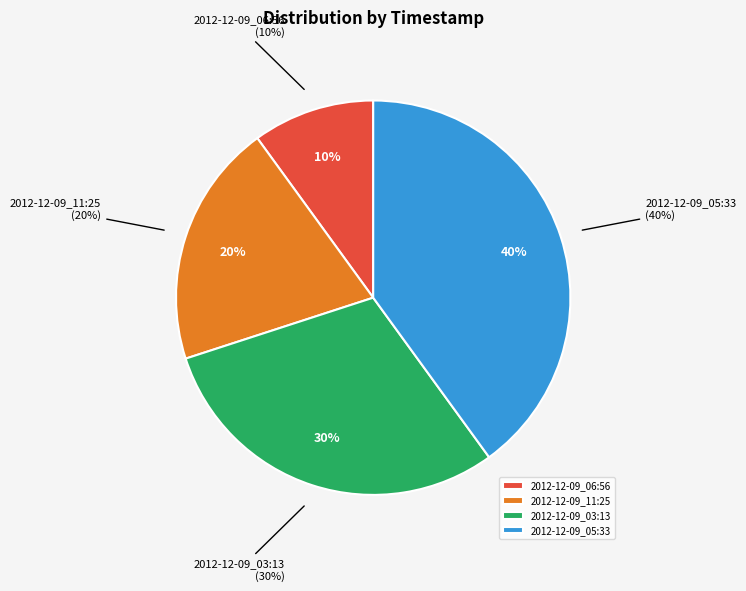

How many slices are in this pie chart?

4